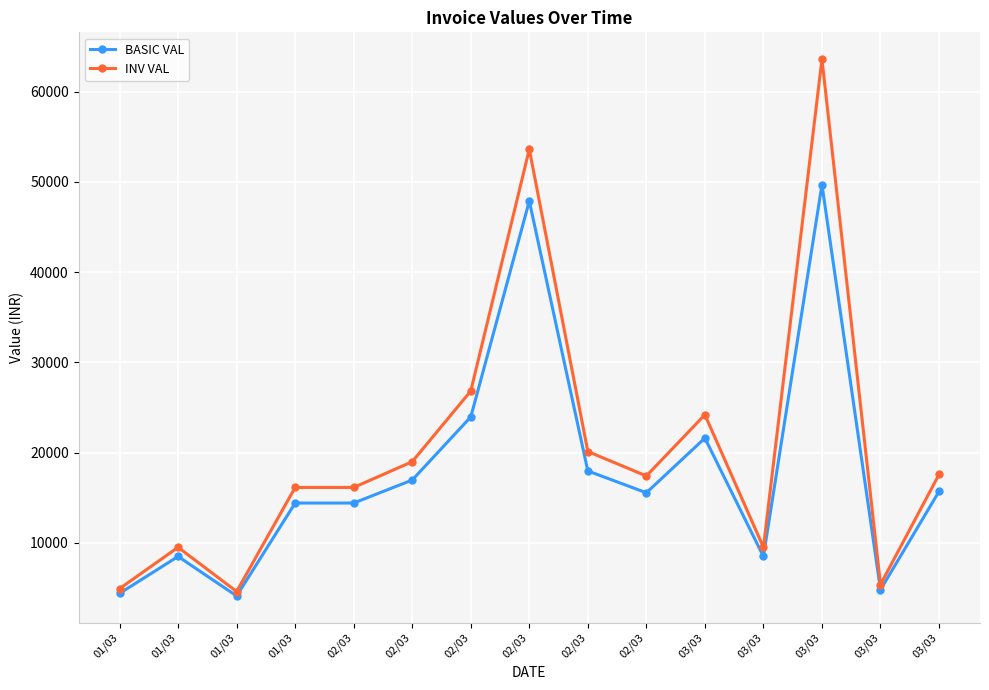

What is the value of the INV VAL point at the 9th from the left?

16128.0